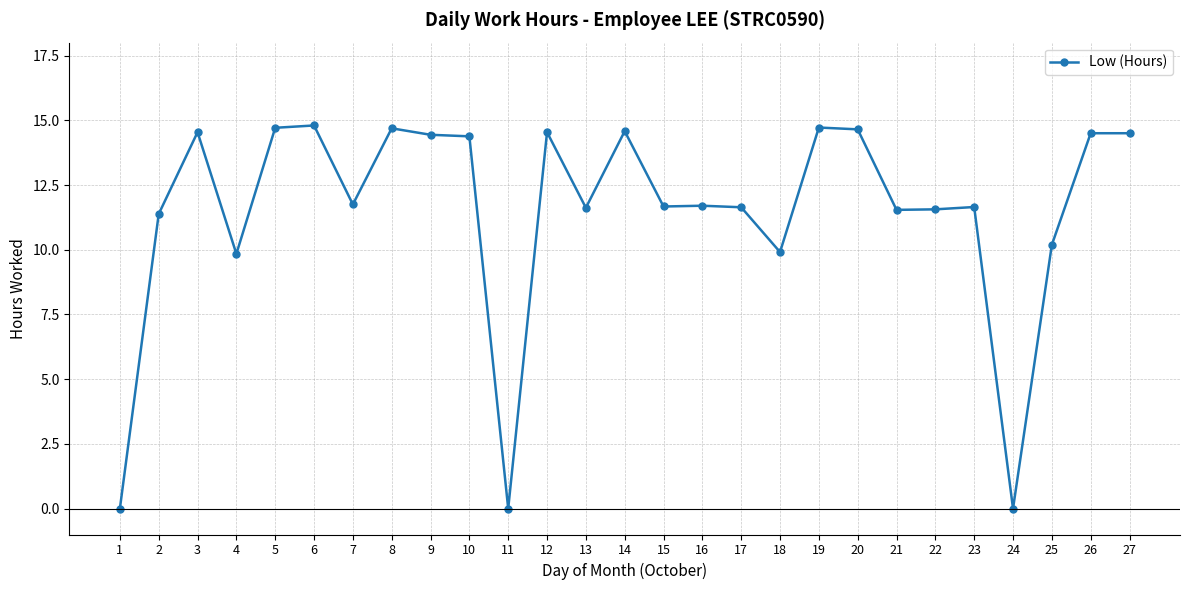

Between 15 and 18, which is larger?

15